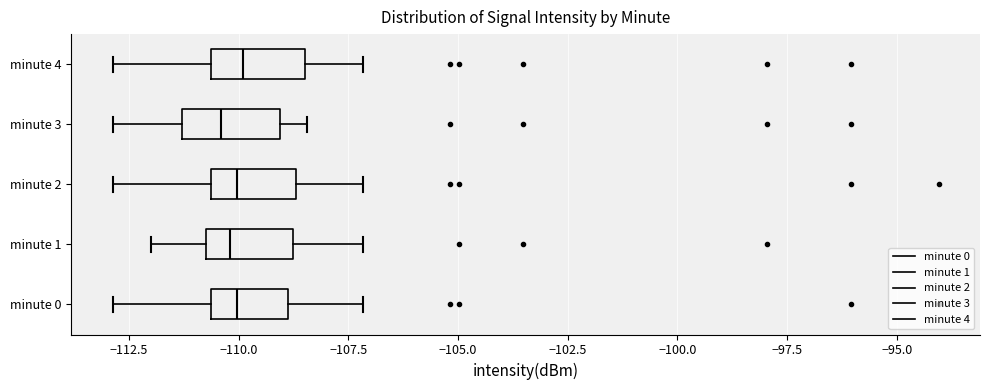

Where does the right whisker of the box for minute 4 end on the x-axis? The values are not printed on the chart, so give them approximately, as read against the axis.

-107.0